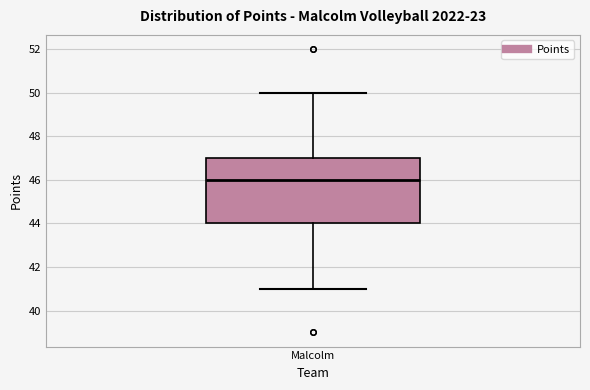

Where does the lower whisker of the box for Malcolm end on the y-axis? The values are not printed on the chart, so give them approximately, as read against the axis.

41